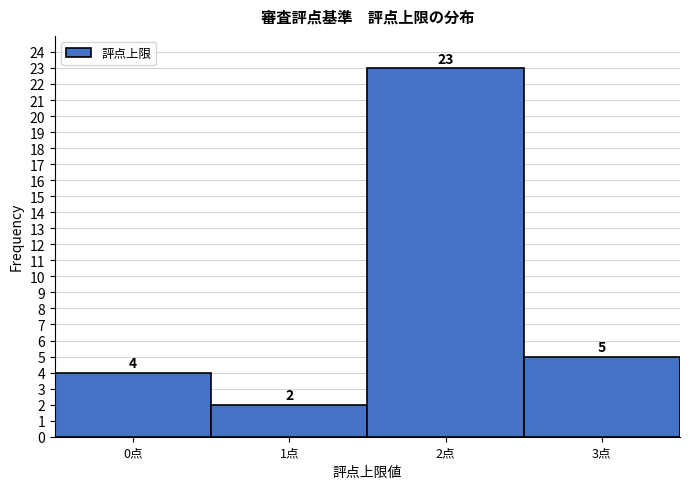

Reading left to right, transcribe all the data shown in this chart.

4	2	23	5